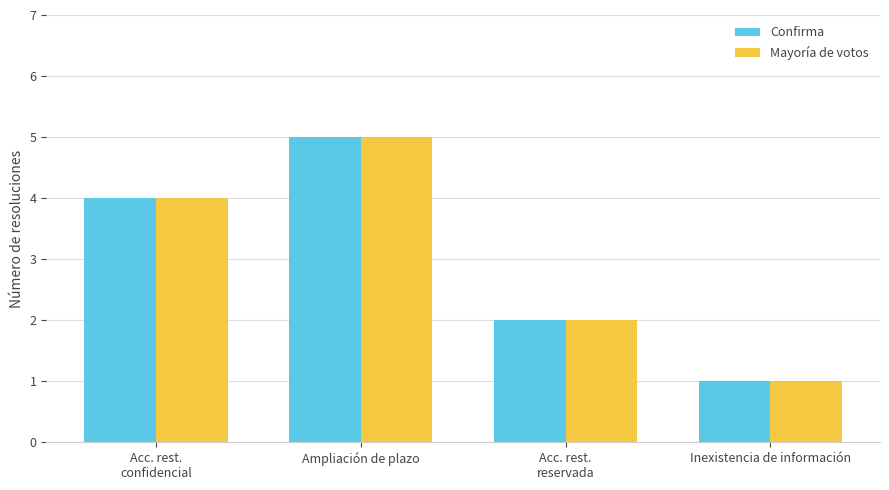

Is the value of Confirma at Ampliación de plazo greater than the value of Mayoría de votos at Inexistencia de información?

Yes